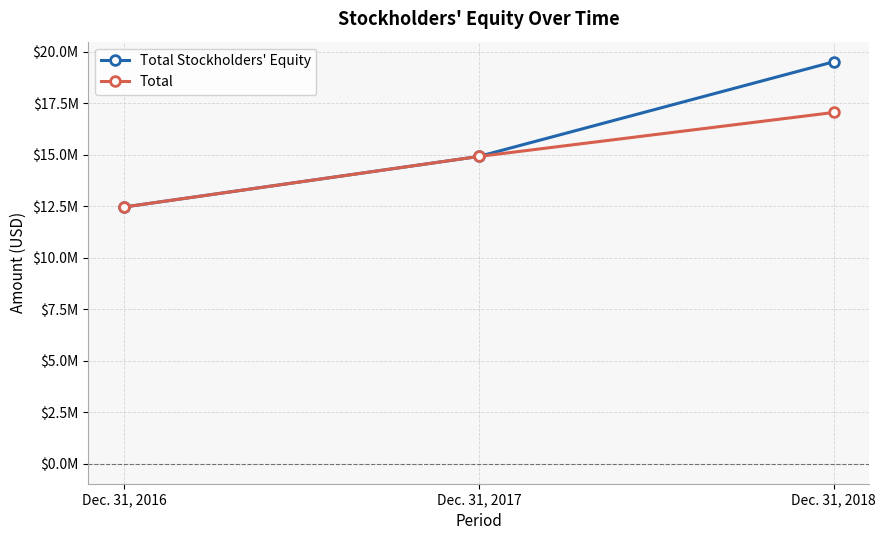

At Dec. 31, 2017, list the series in order from smallest to largest.

Total Stockholders' Equity, Total